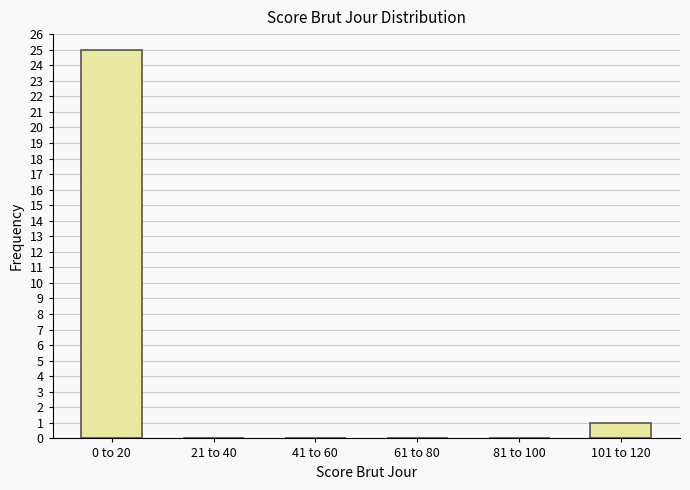

Reading left to right, list all the values displayed in this chart.

0 to 20=25	21 to 40=0	41 to 60=0	61 to 80=0	81 to 100=0	101 to 120=1